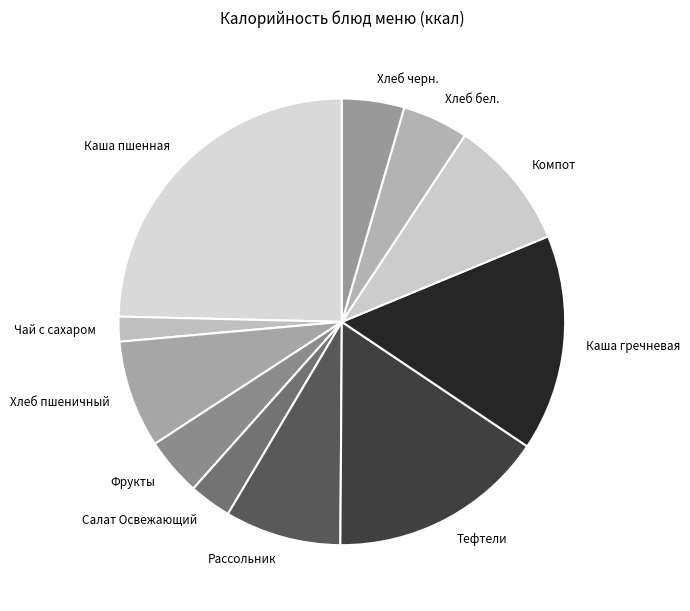

Which slice is the smallest?

Чай с сахаром